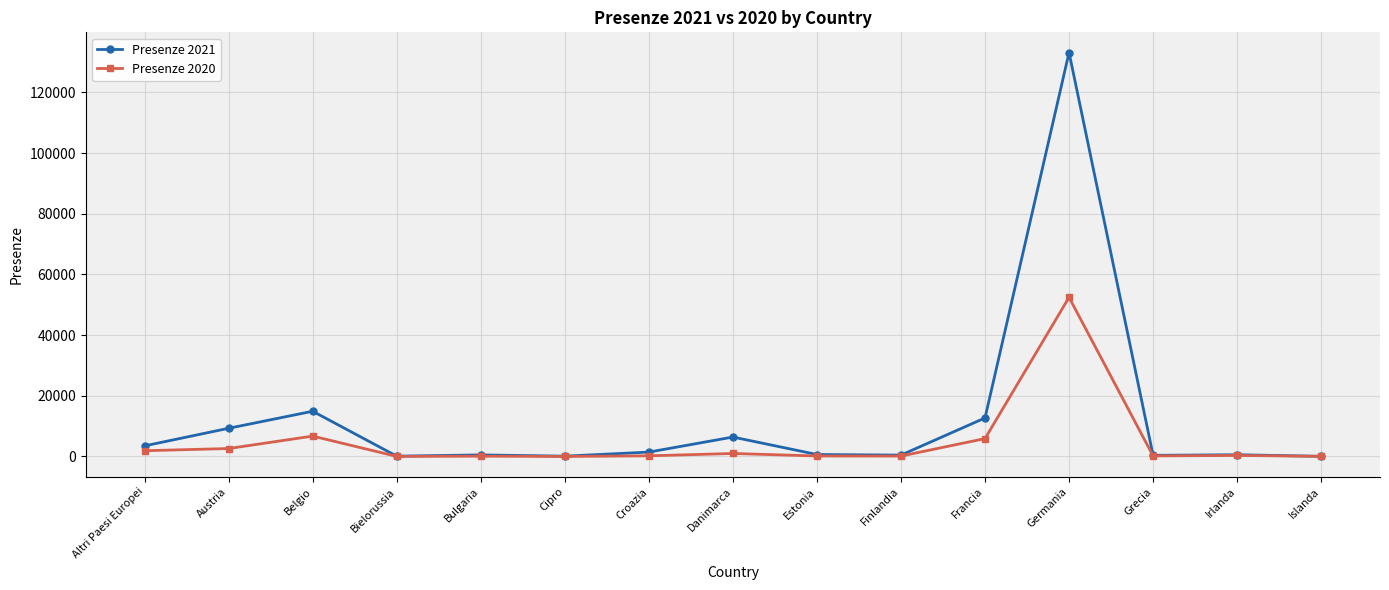

Which series has the widest spread of values?

Presenze 2021